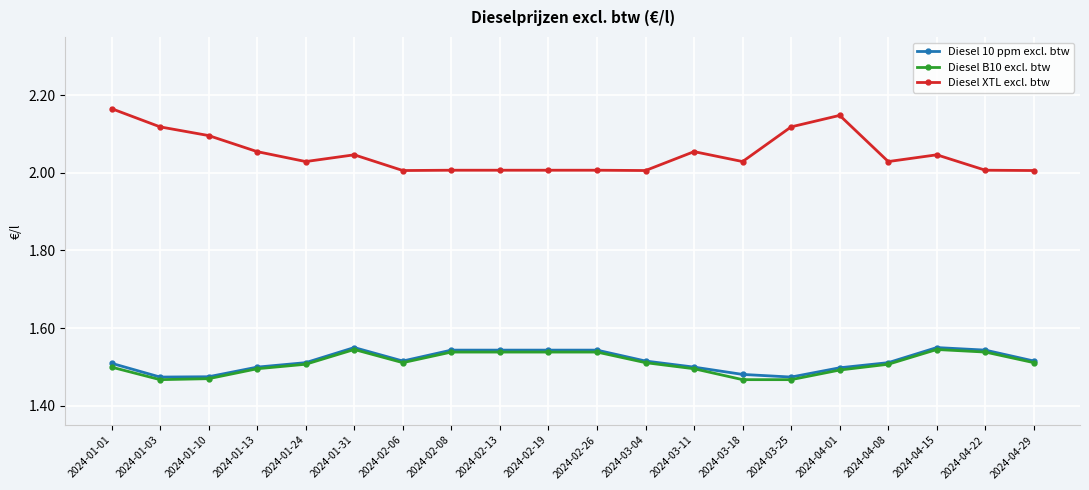

Which series has the largest range (max minus min)?

Diesel XTL excl. btw